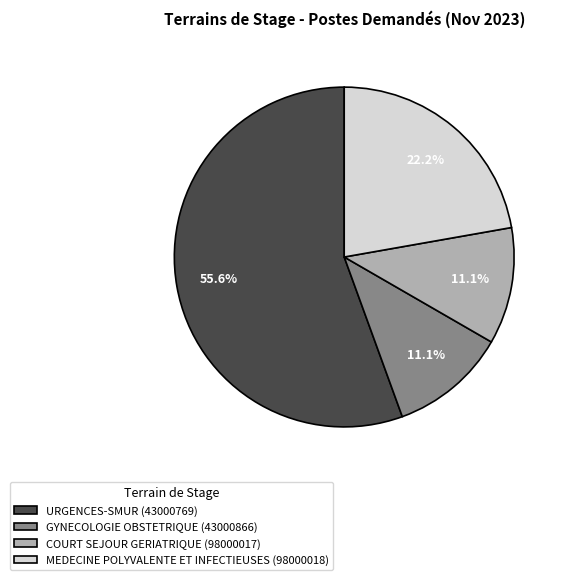

To the nearest percent, what percentage of the pie is GYNECOLOGIE OBSTETRIQUE (43000866)?

11%